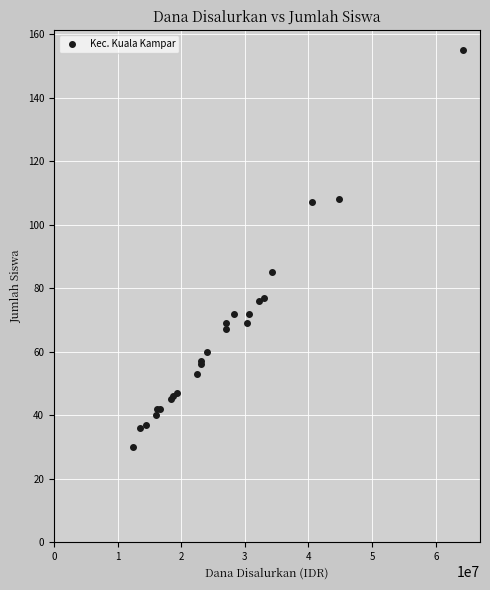

What Y value in the scatter plot is closest to 92?

85